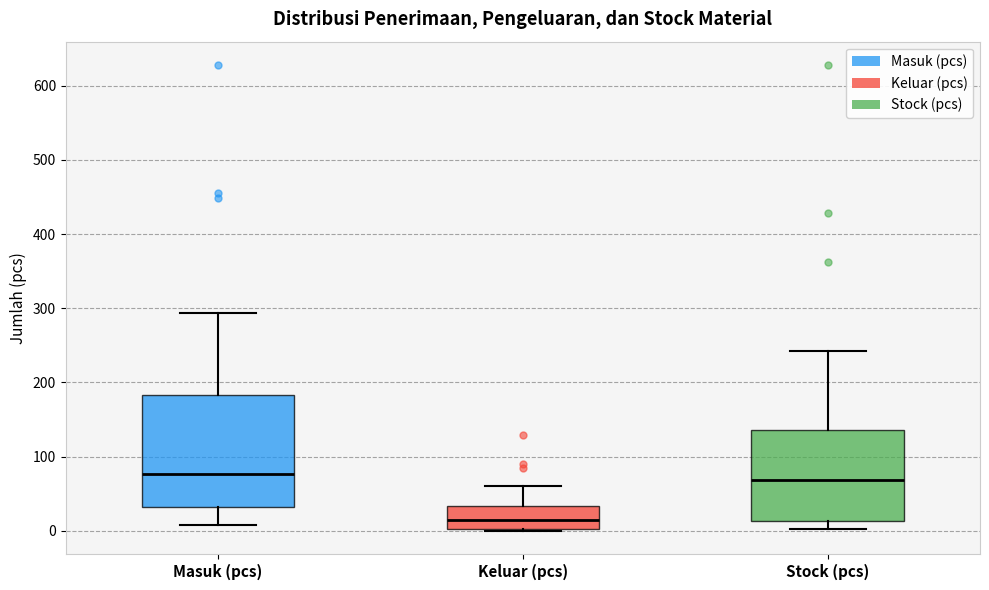

Which box is the tallest, from its lower edge to its upper edge?

Masuk (pcs)